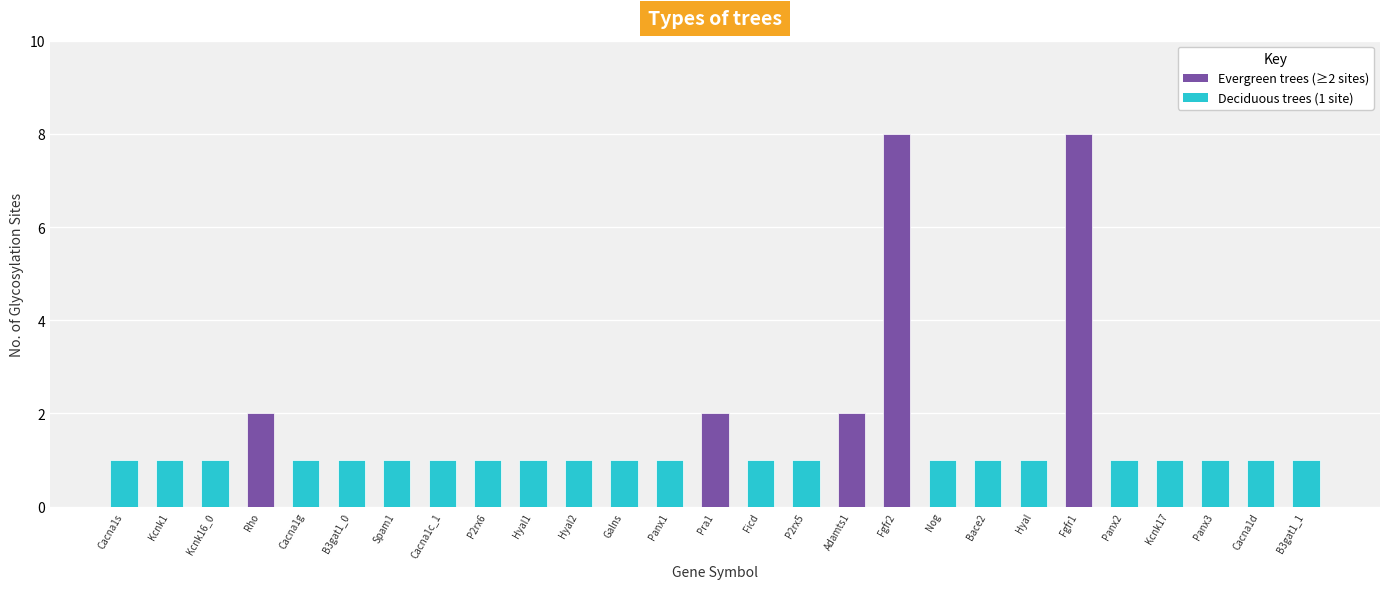

The chart shows a value of 2 at Panx3. True or false?

False